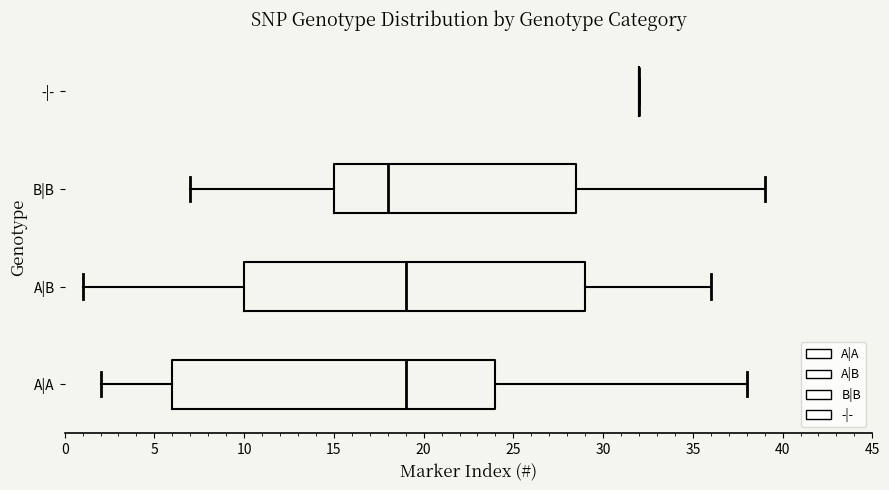

Which box is the widest, from its left edge to its right edge?

A|B